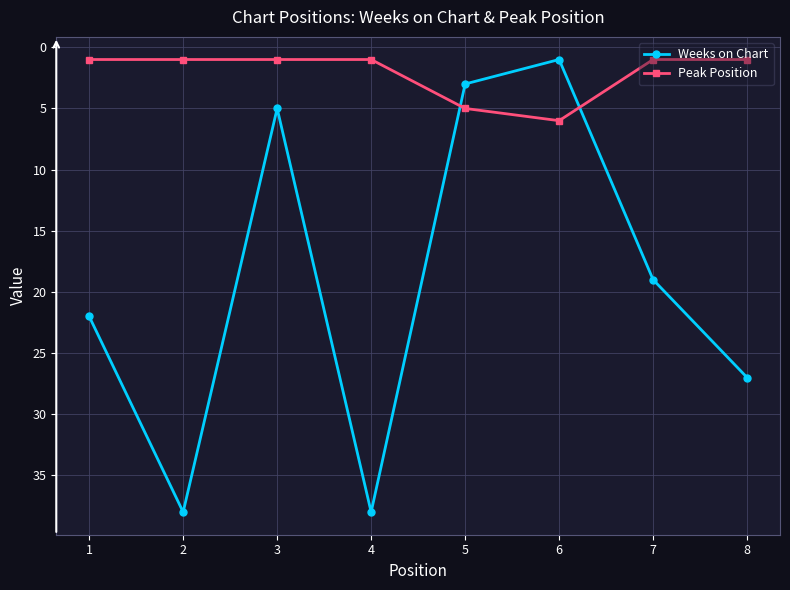

What is the total value across all series at 7?

20